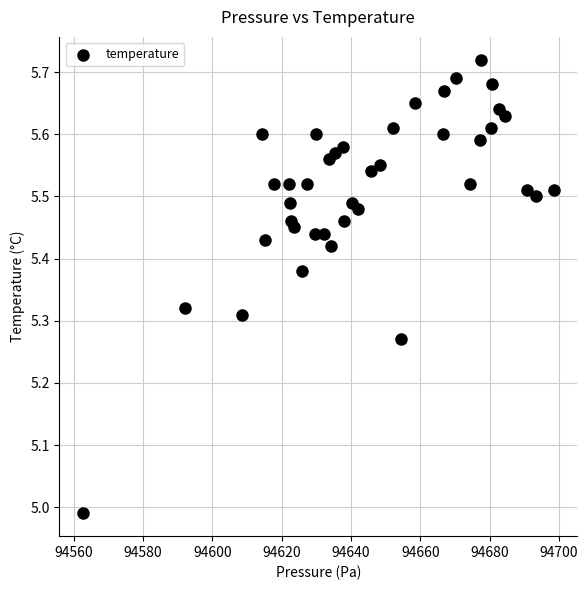

What is the range of X values (max minus min)?

135.8